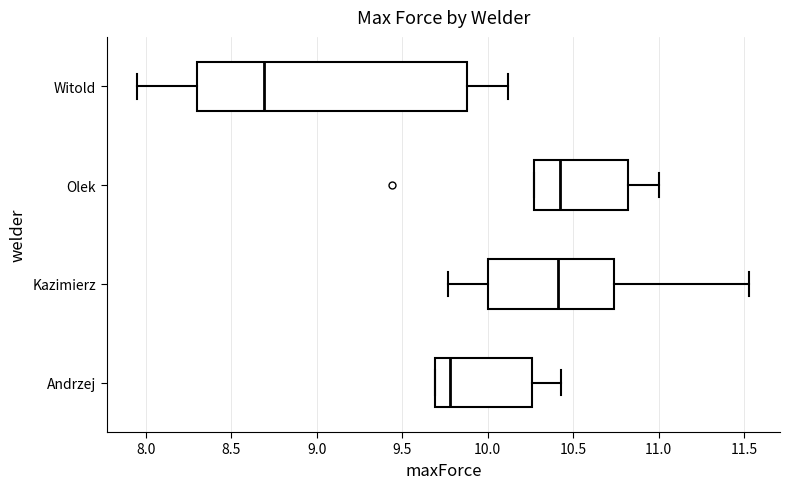

Which box is the widest, from its left edge to its right edge?

Witold